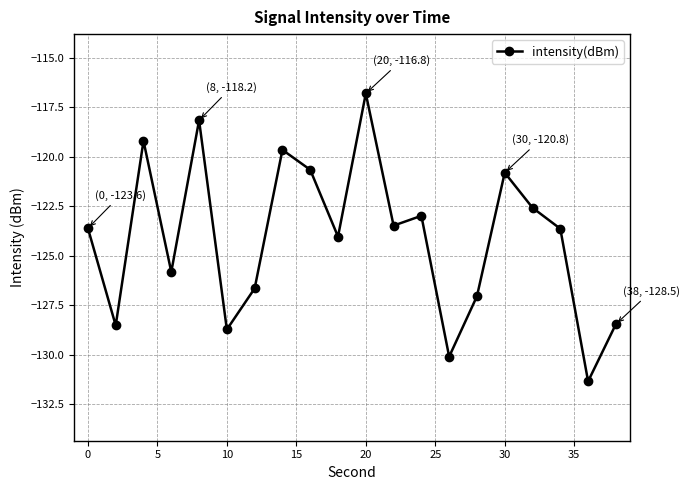

What is the difference between the maximum and minimum values?

14.5